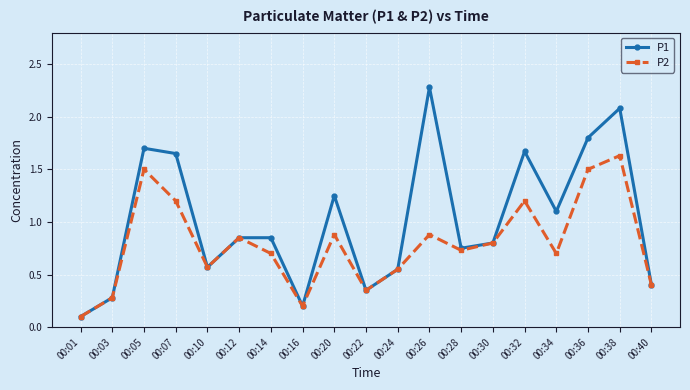

The P2 series shows 2.2 at 00:38. True or false?

False